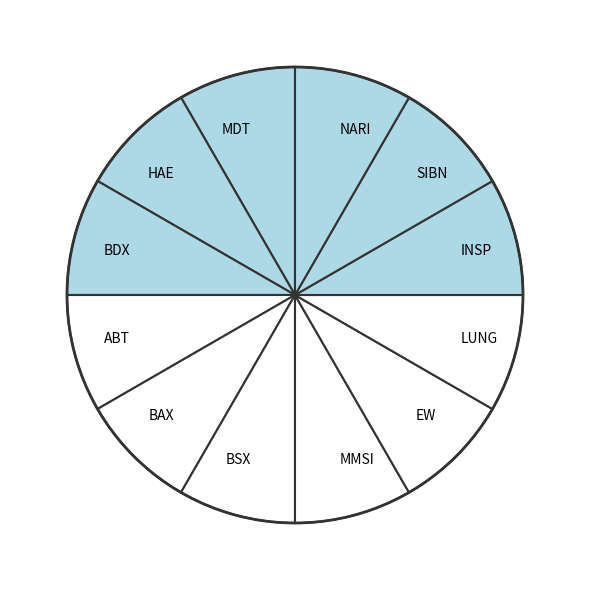

Is there a majority slice in this chart?

No